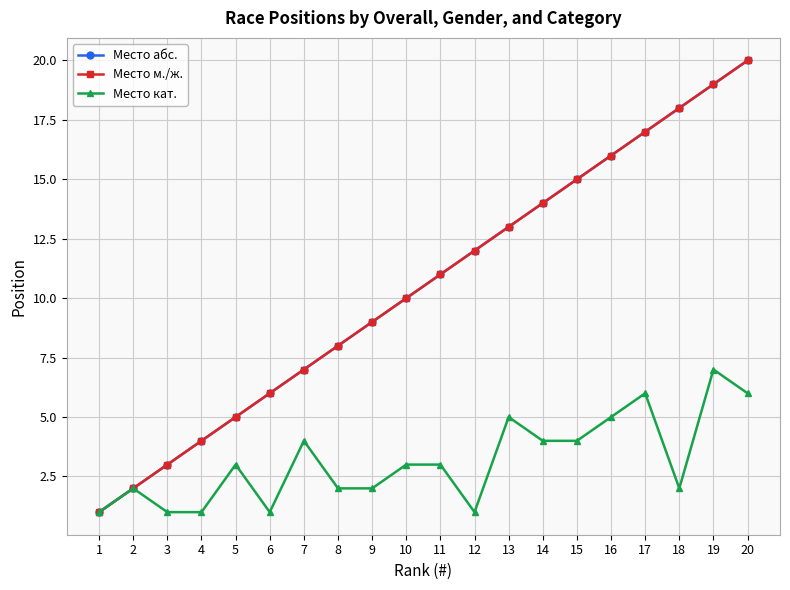

Does the chart have visible grid lines?

Yes